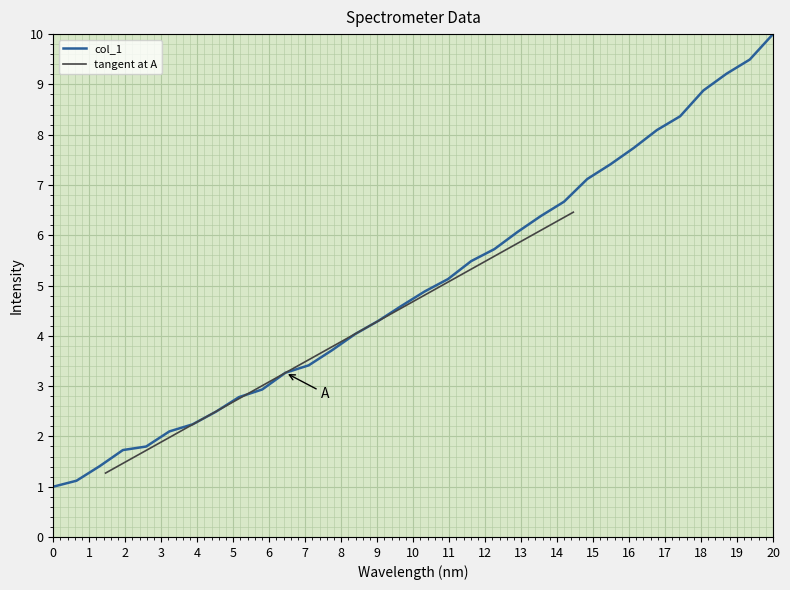

The value at 220.9264 is 7.7. True or false?

False